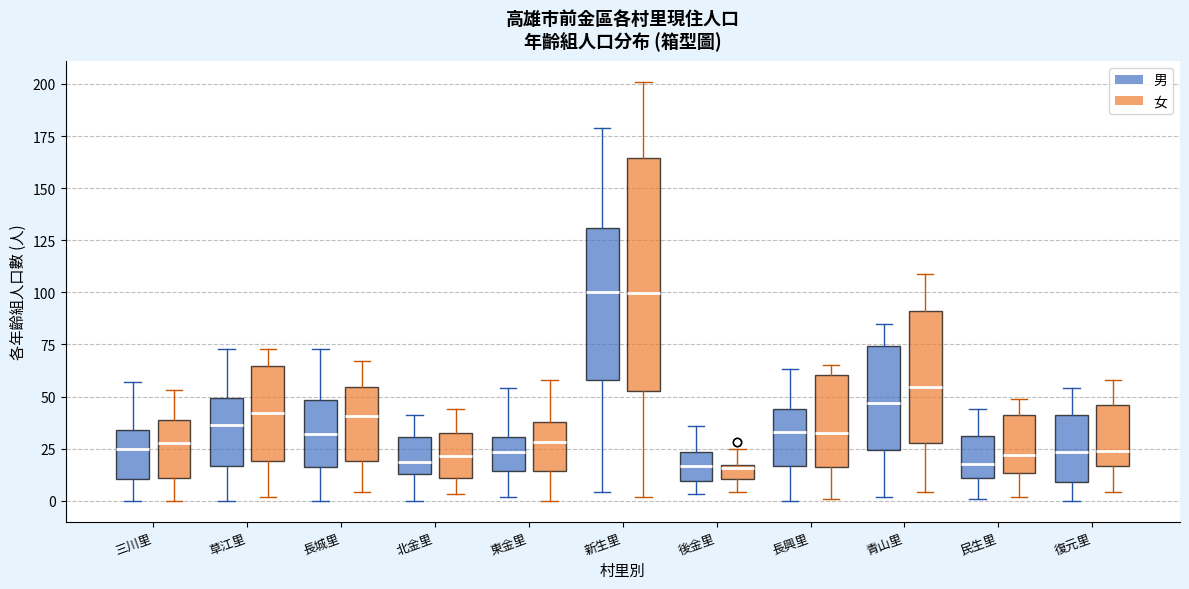

Which box is the tallest, from its lower edge to its upper edge?

新生里 (女)